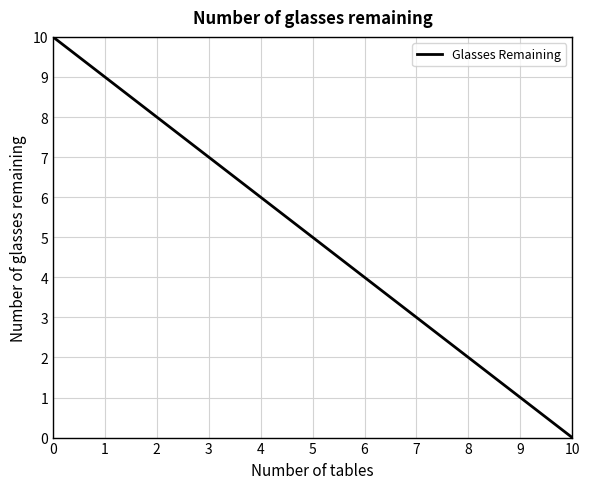

What is the maximum value shown in the chart?

10